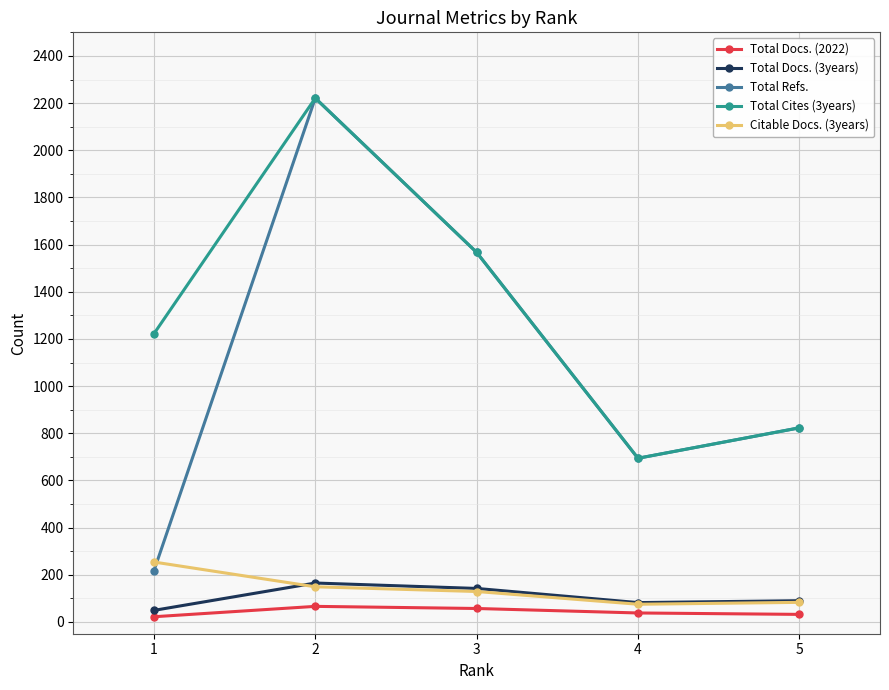

True or false: Total Docs. (2022) and Total Docs. (3years) intersect in this chart.

False